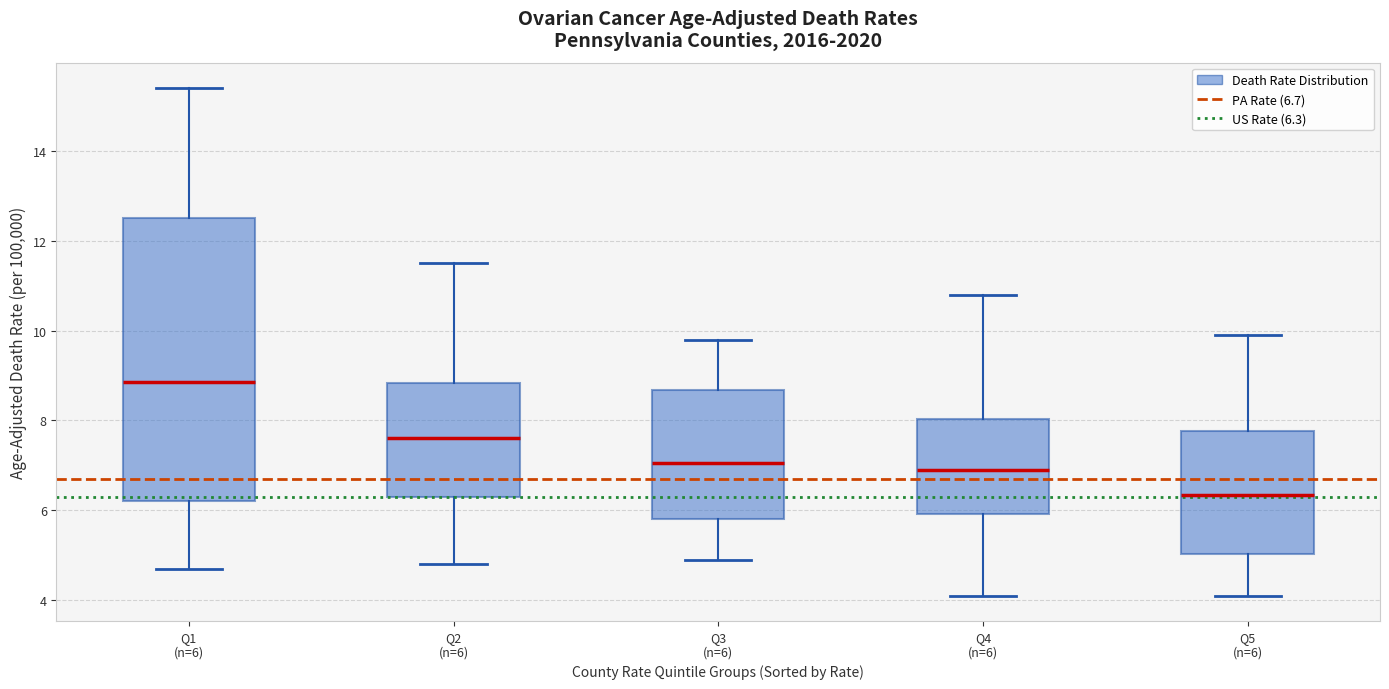

Comparing the boxes themselves (not the whiskers), which one is the tallest?

Q1 (n=6)